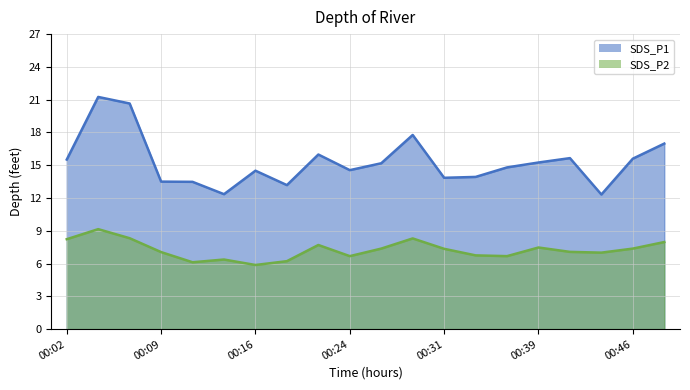

What is the value of the SDS_P2 point at the 12th from the left?

8.3